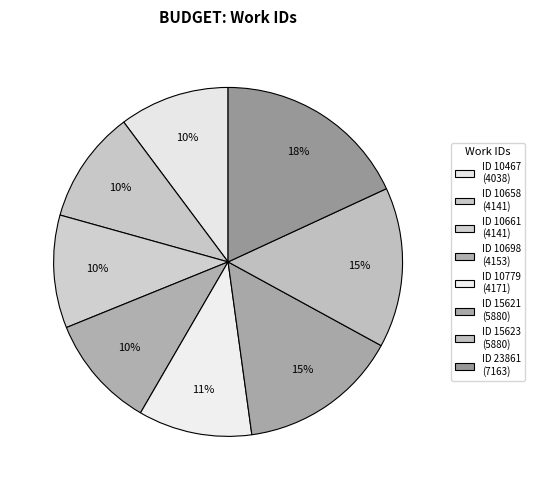

How many segments does this pie chart have?

8